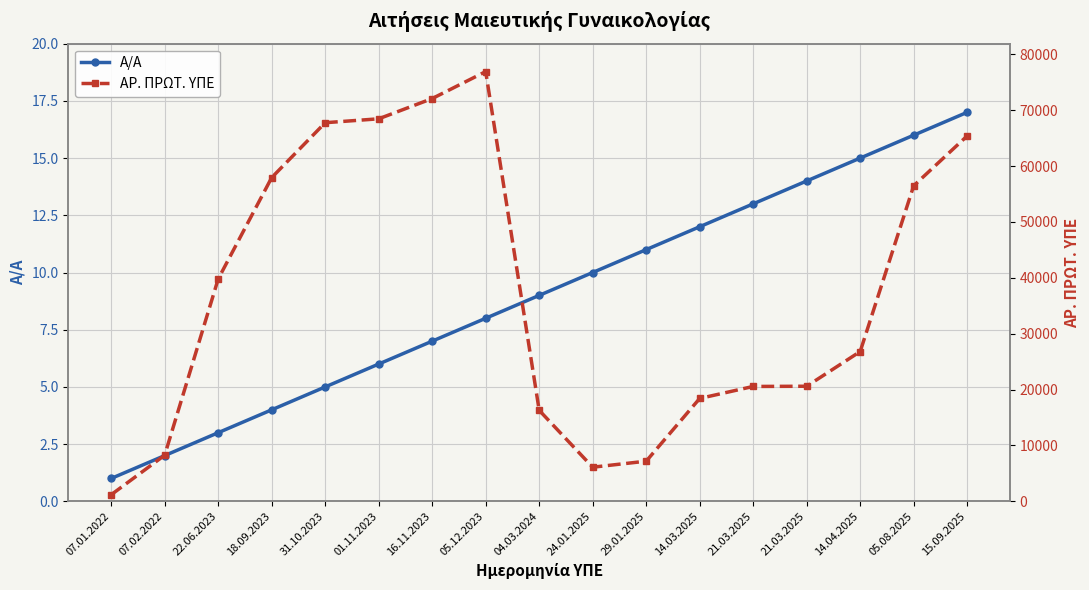

What is the difference between the second highest and minimum values in the Α/Α series?

15